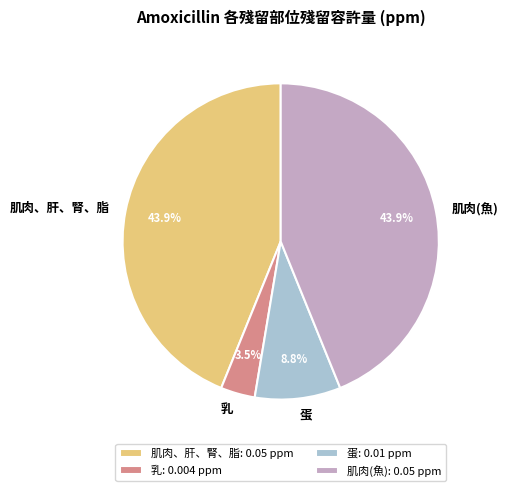

To the nearest percent, what is the difference between the largest and smallest slice percentages?

40%